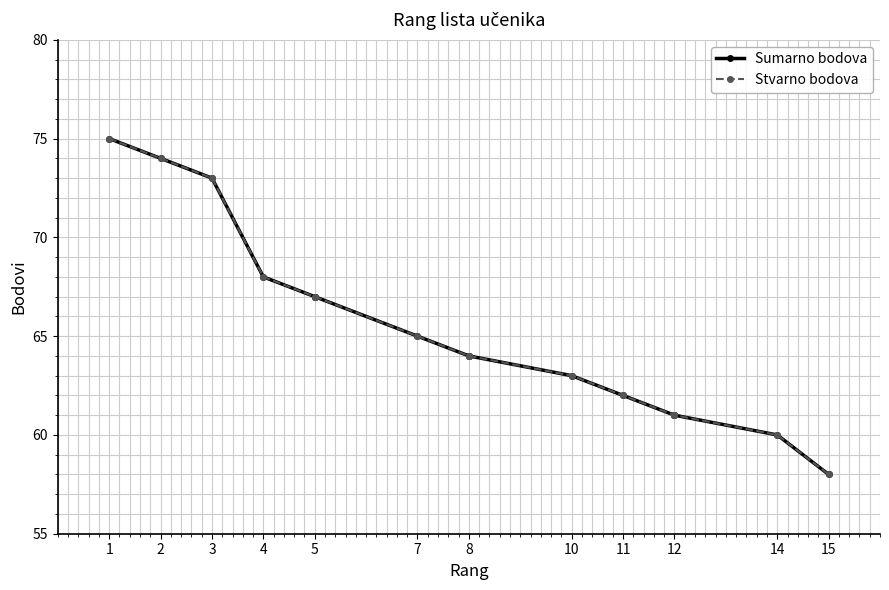

Is this an area chart (filled region under the line)?

No